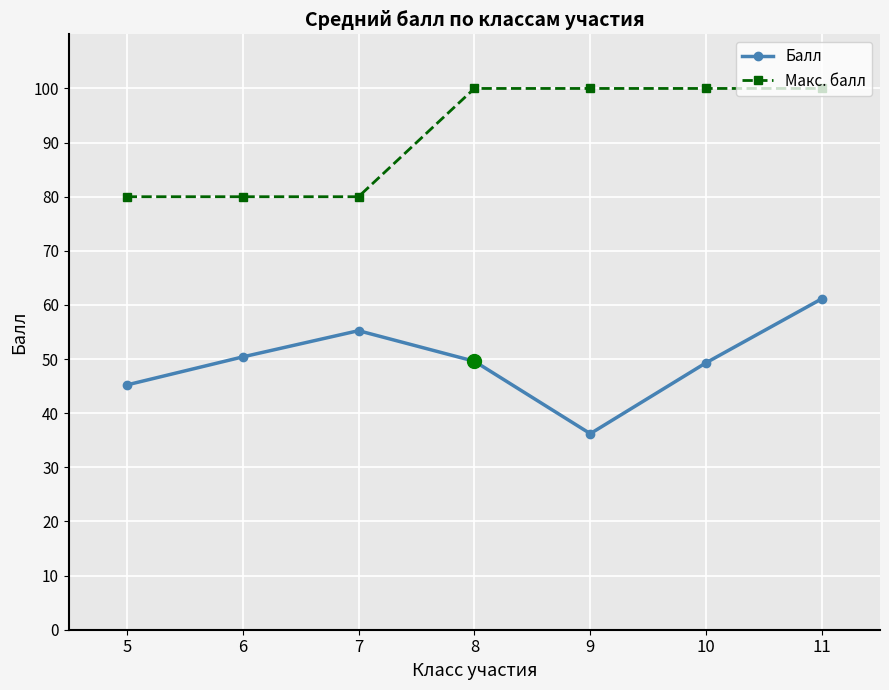

What is the difference between the Балл values at 8 and 11?

11.6